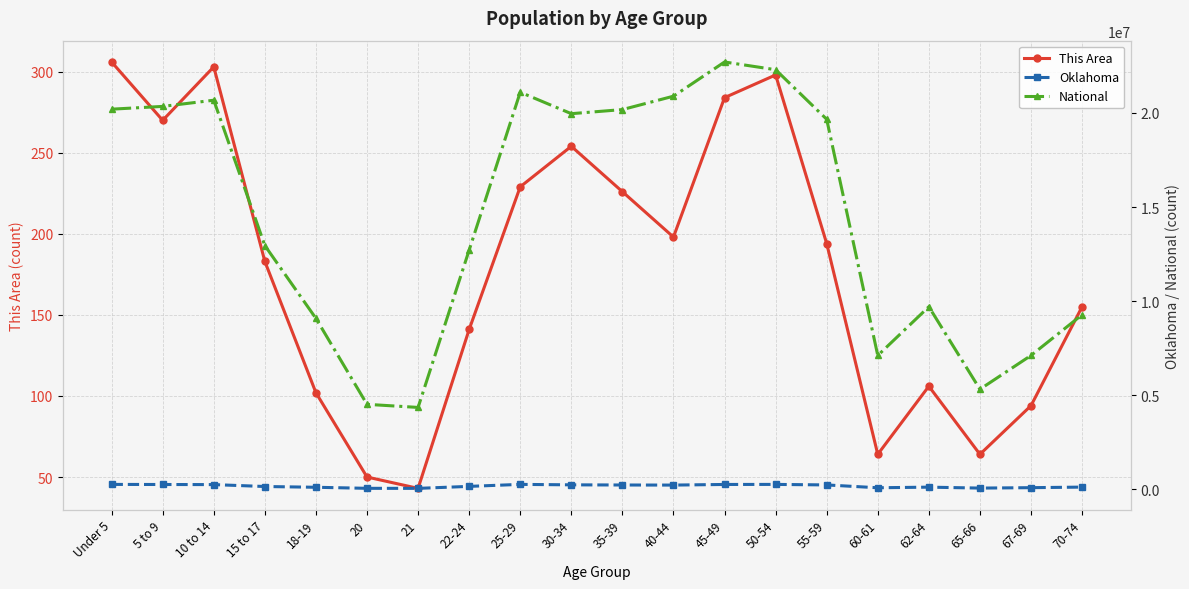

At which category does the chart reach its peak across all series?

45-49